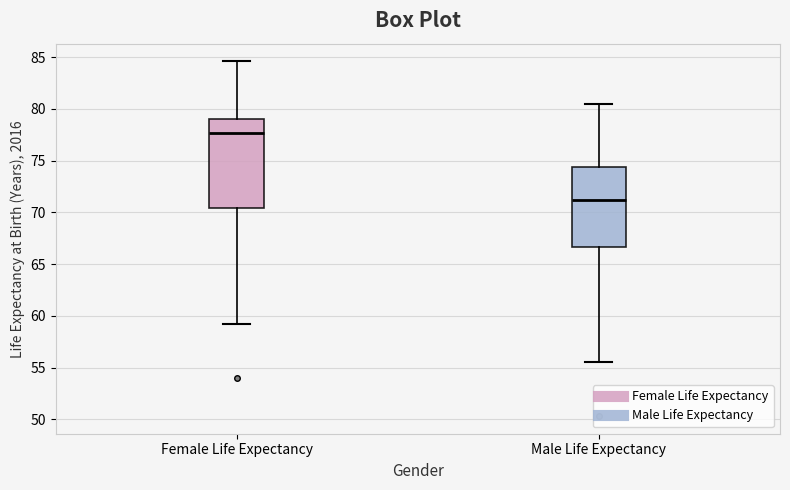

Reading left to right, transcribe this box plot: for each box, give where its median line is, the range the box spans, and where its two whiskers end, as read against the y-axis. The values are not printed on the chart, so give them approximately, as read against the axis.

Female Life Expectancy: median 77.5, box 70.5 to 79.0, whiskers 59.0 to 84.5
Male Life Expectancy: median 71.0, box 66.5 to 74.5, whiskers 55.5 to 80.5